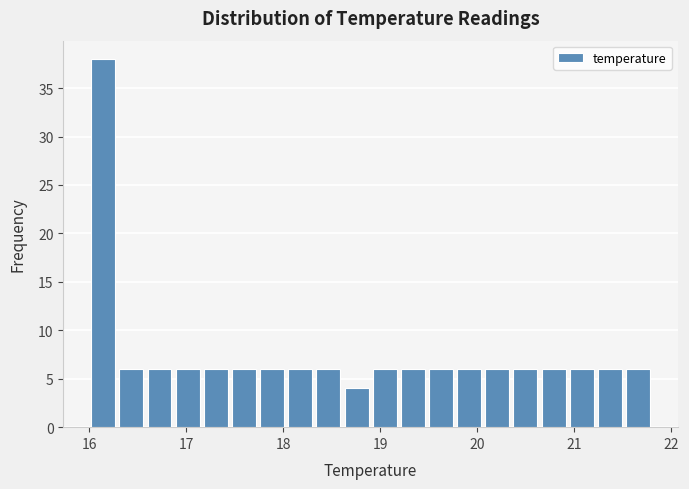

Read against the x-axis, roughly where is the centre of the tallest bar?

16.1